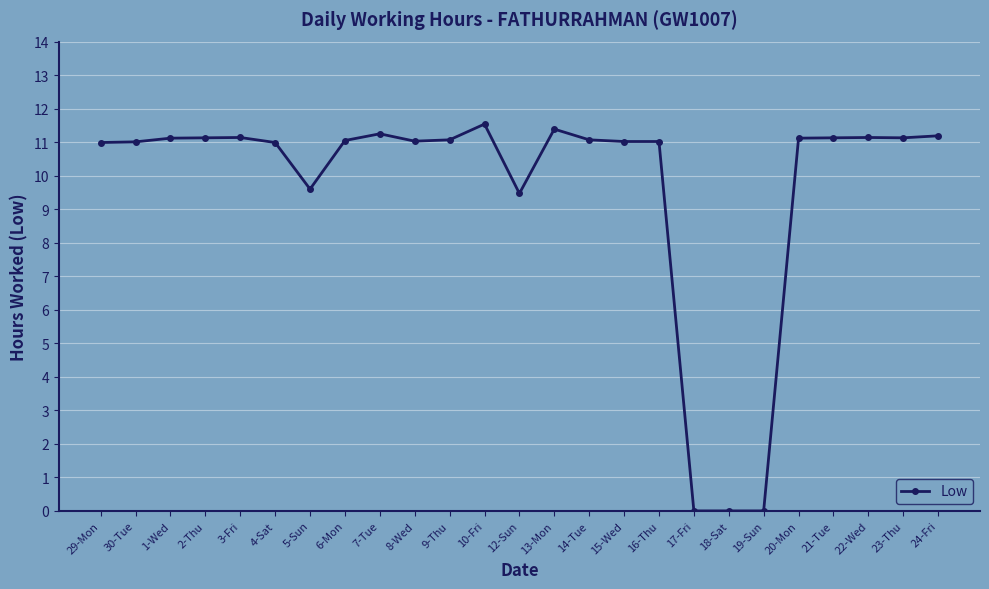

Approximately how many times larger is the value at 20-Mon compared to 5-Sun?

1.2